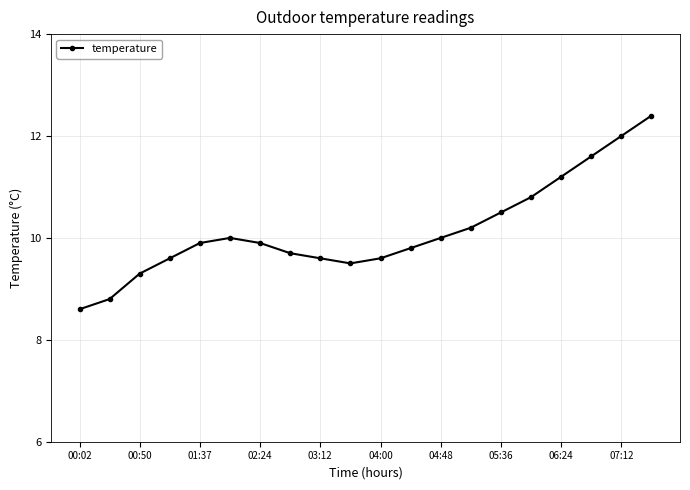

What is the sum of all values?

203.0